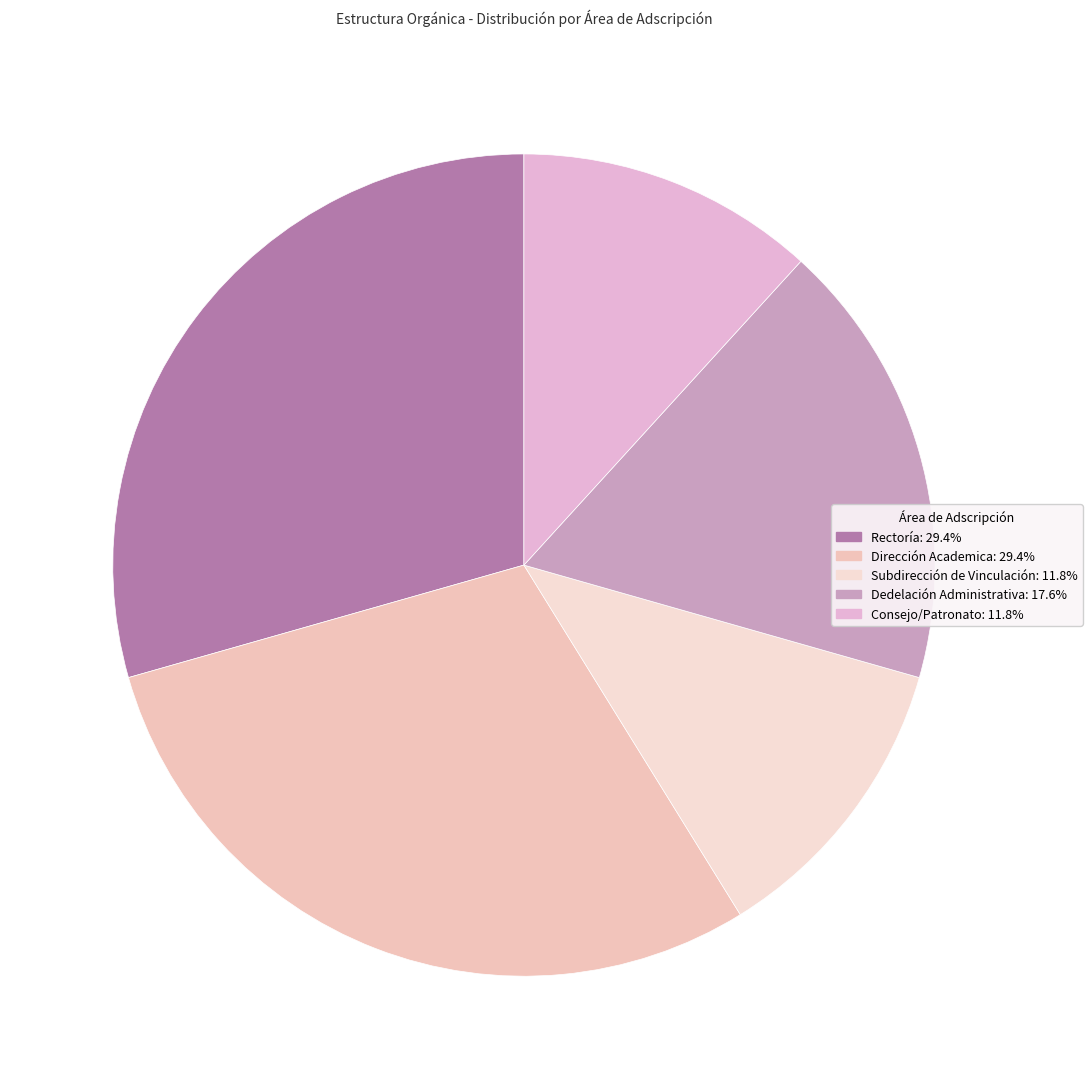

Count the number of slices in the pie.

5